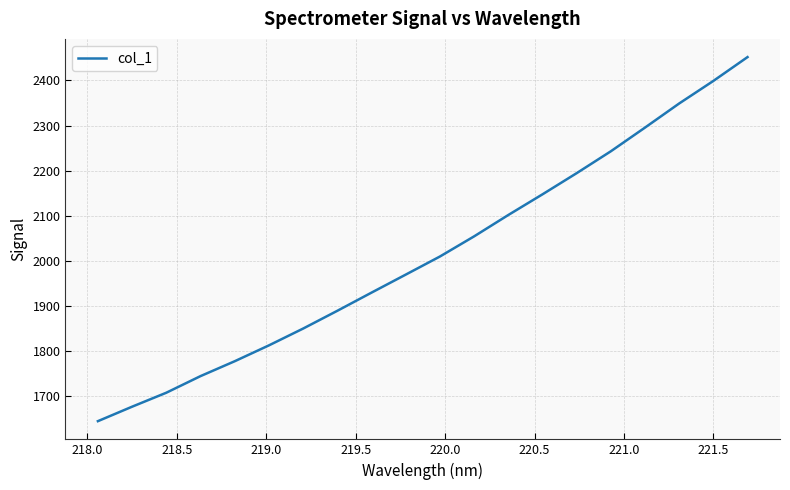

What is the difference between the maximum and minimum values?

806.2